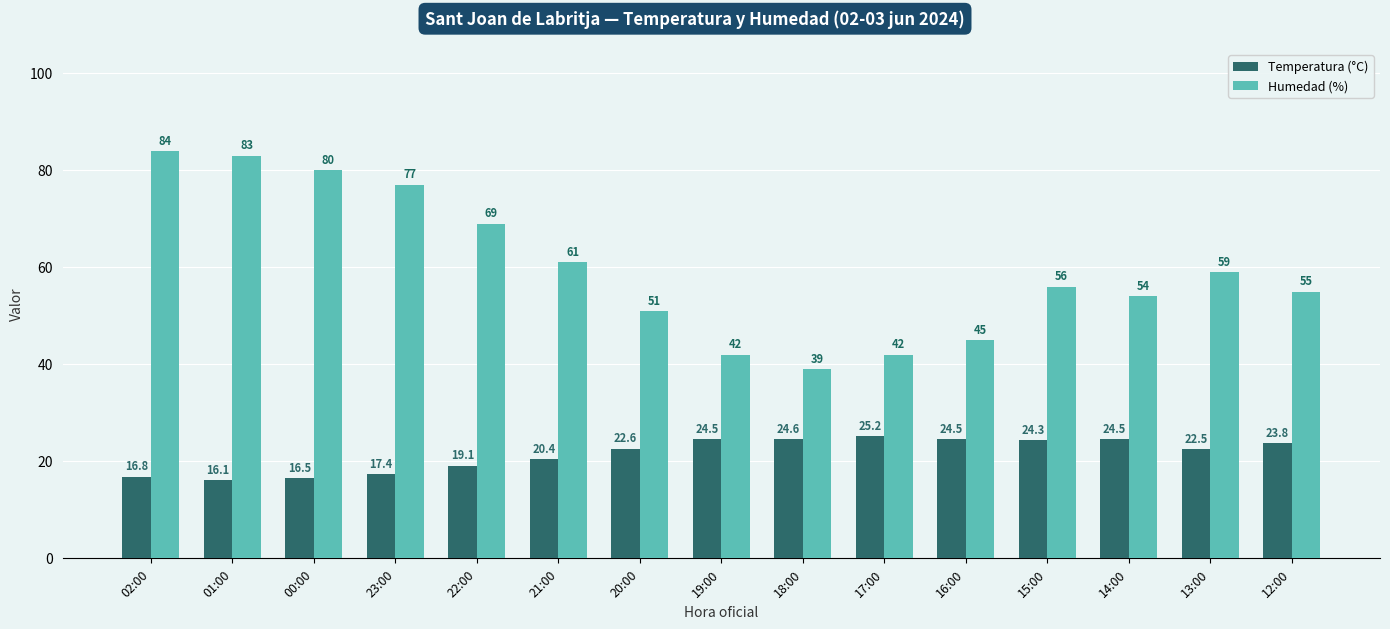

The Temperatura (°C) series shows 38.3 at 16:00. True or false?

False